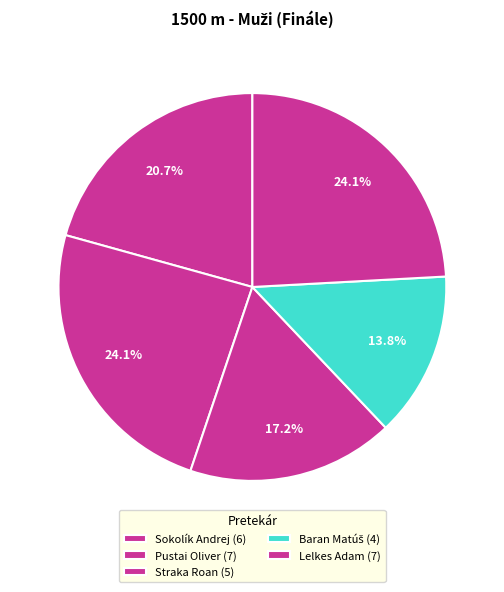

To the nearest percent, what is the combined percentage of Sokolík Andrej and Straka Roan?

38%